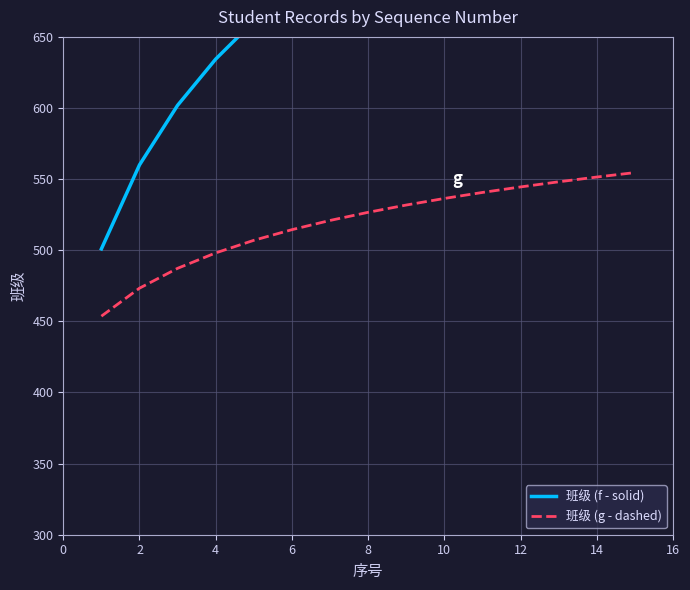

True or false: 班级 (g - dashed) has a value of 536.4 at 10.

True